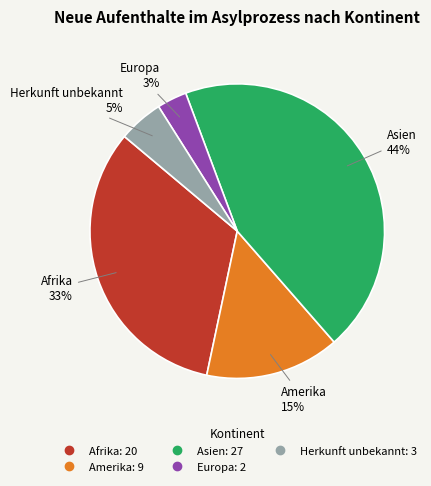

Is there any slice that represents more than half of the pie?

No